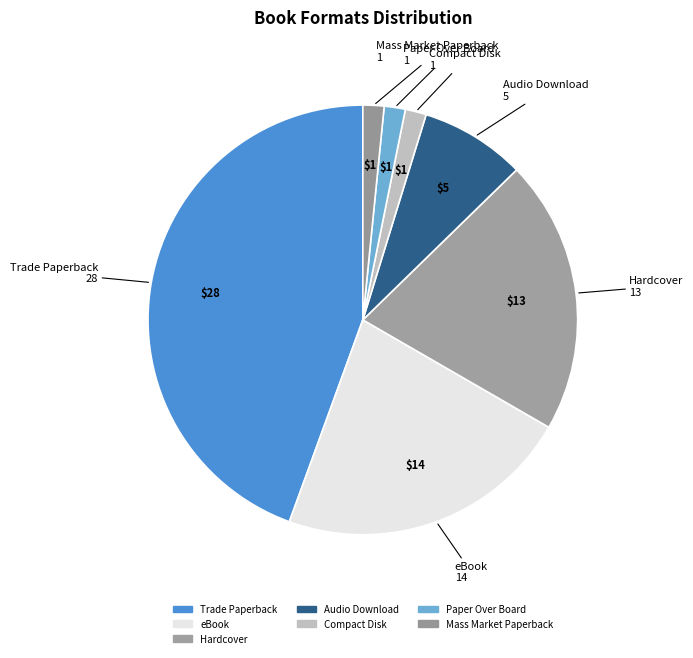

The Paper Over Board slice represents 2% of the pie. True or false?

True